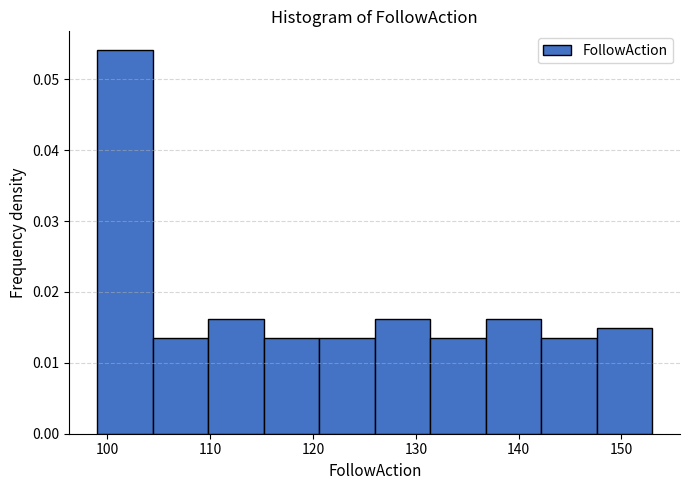

Reading left to right, transcribe this chart: for each bar, give the range it covers on the x-axis and its height. Neither the bar edges nor the heights are printed on the chart, so give them approximately, as read against the axes.

99.0 to 104.4: 0.054
104.4 to 109.8: 0.014
109.8 to 115.2: 0.016
115.2 to 120.6: 0.014
120.6 to 126.0: 0.014
126.0 to 131.4: 0.016
131.4 to 136.8: 0.014
136.8 to 142.2: 0.016
142.2 to 147.6: 0.014
147.6 to 153.0: 0.015